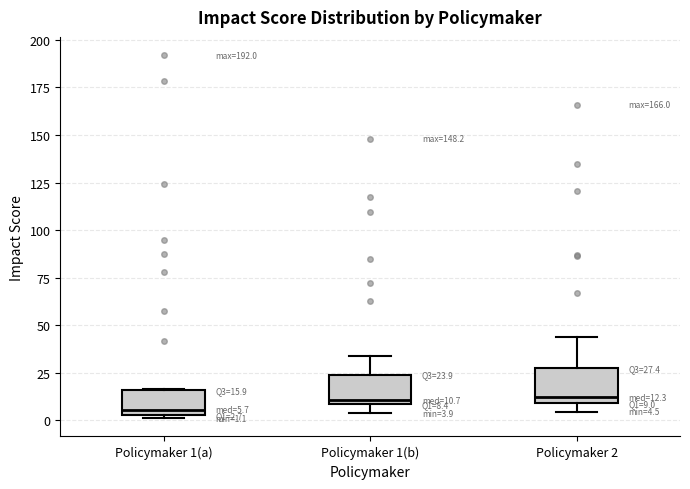

Which box's median line is the lowest?

Policymaker 1(a)